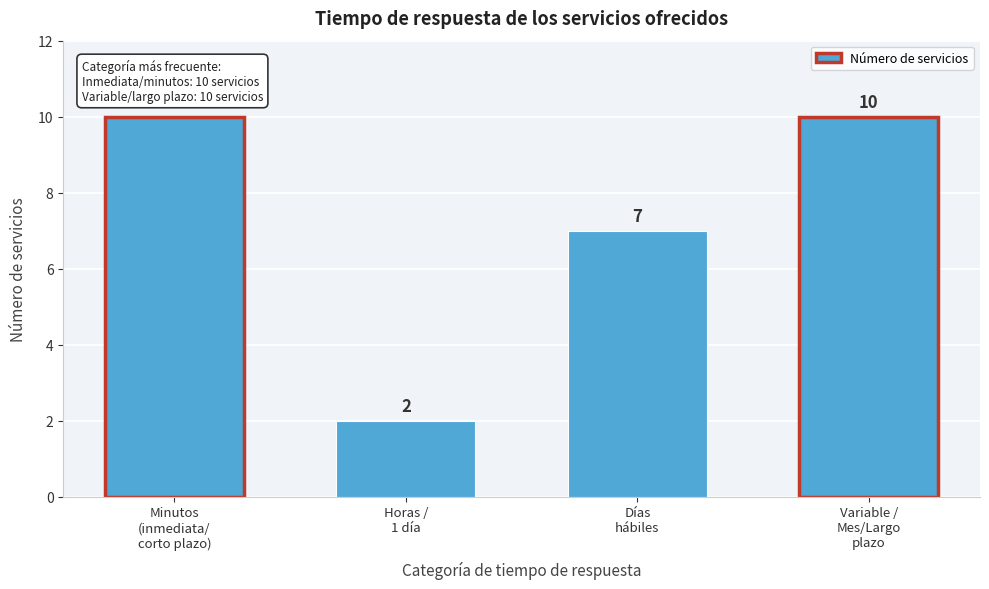

Reading left to right, extract all data points from this chart.

10	2	7	10